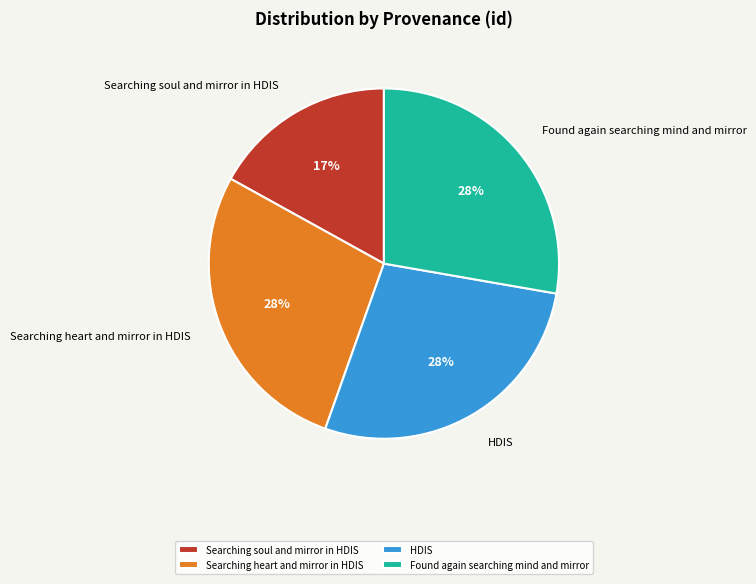

What is the ratio of the value at Searching heart and mirror in HDIS to the value at Searching soul and mirror in HDIS?

1.6